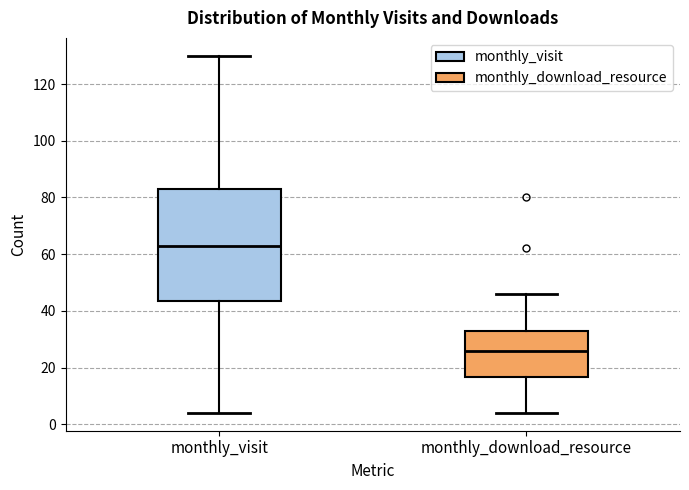

Reading left to right, read every box against the y-axis: the position of its median line, the range the box covers, and the ends of its whiskers. The values are not printed on the chart, so give them approximately, as read against the axis.

monthly_visit: median 64, box 44 to 84, whiskers 4 to 130
monthly_download_resource: median 26, box 16 to 34, whiskers 4 to 46